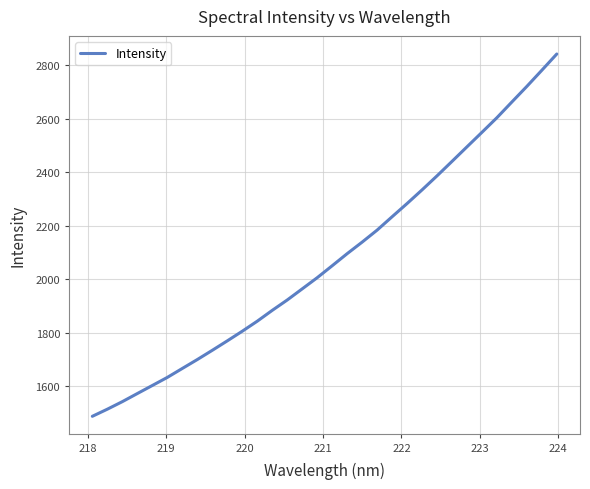

What is the maximum value shown in the chart?

2842.8